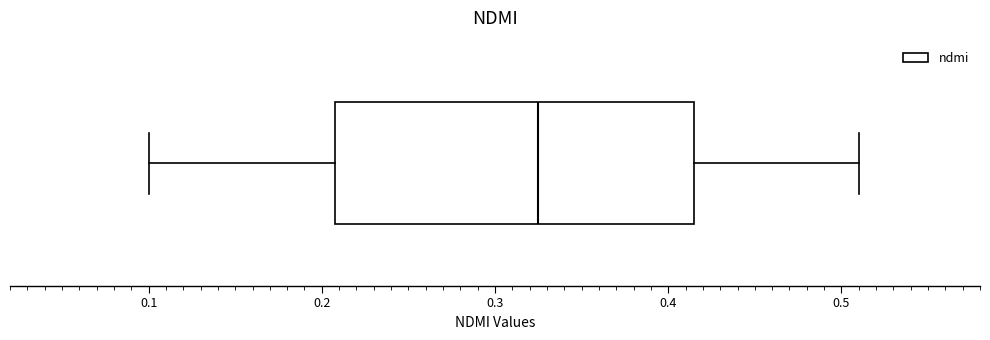

Transcribe this box plot: give where the median line is, the range the box spans, and where the two whiskers end, as read against the x-axis. The values are not printed on the chart, so give them approximately, as read against the axis.

median 0.33, box 0.21 to 0.42, whiskers 0.10 to 0.51